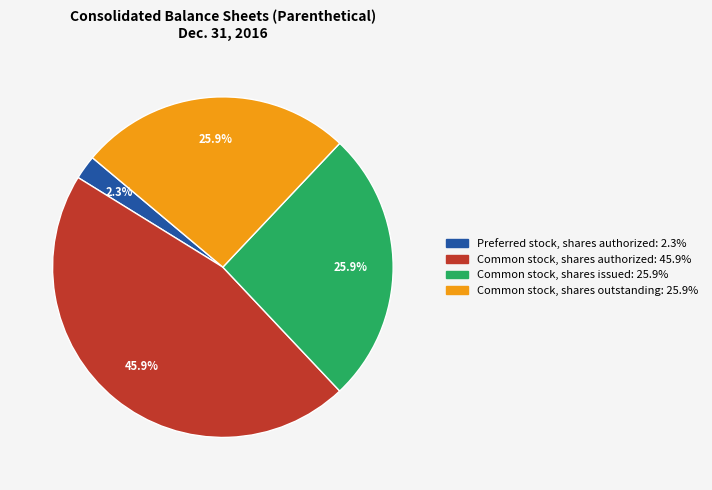

Is there any slice that represents more than half of the pie?

No